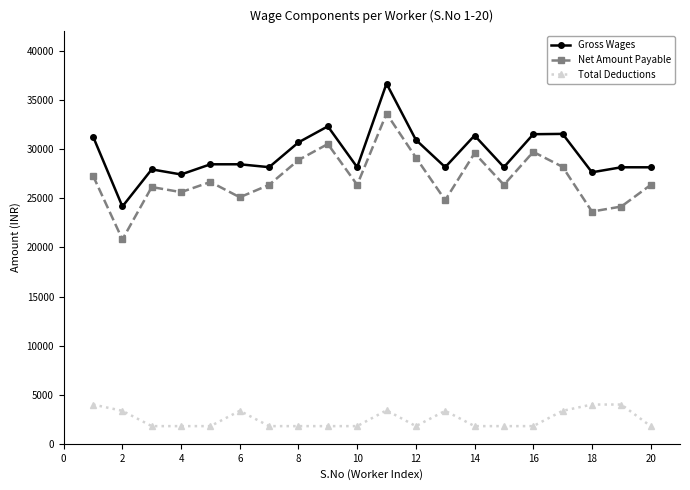

List the series in order of their peak value, lowest first.

Total Deductions, Net Amount Payable, Gross Wages